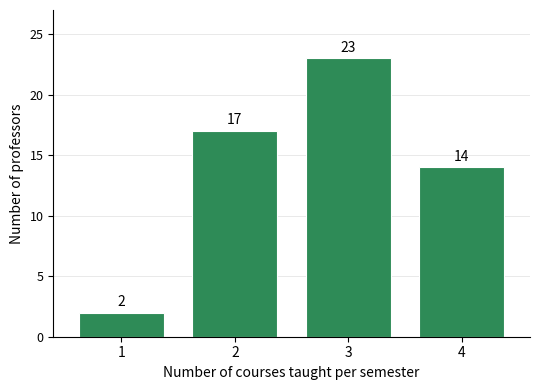

Reading left to right, what are all the values shown in this chart?

1=2	2=17	3=23	4=14